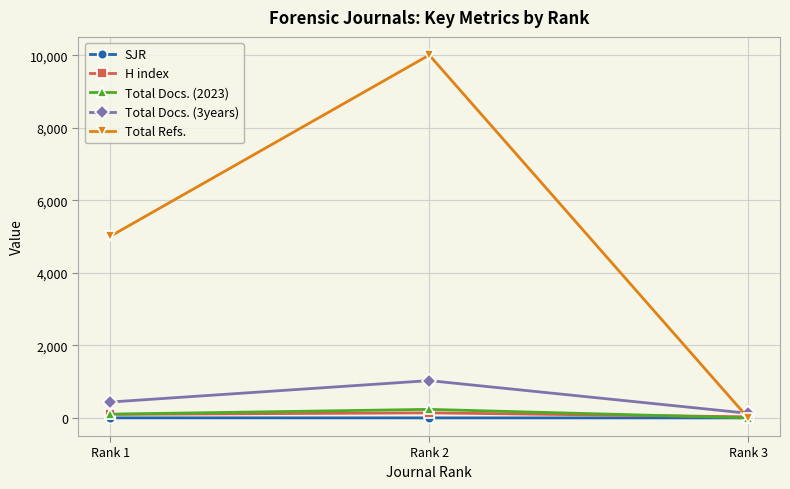

How many lines are shown in the chart?

5